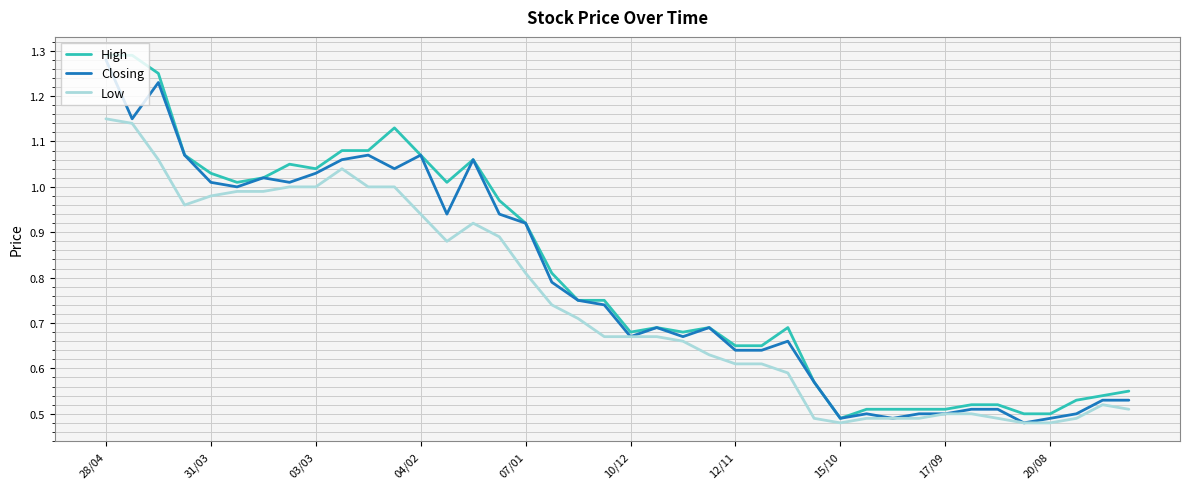

At which category is the sum across all series the highest?

28/04